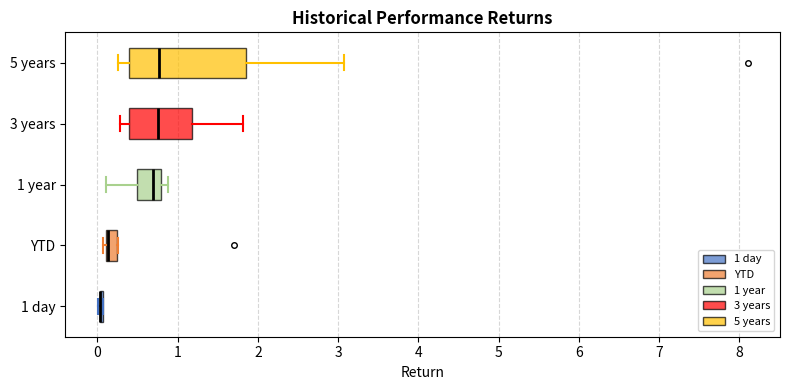

Comparing the boxes themselves (not the whiskers), which one is the widest?

5 years